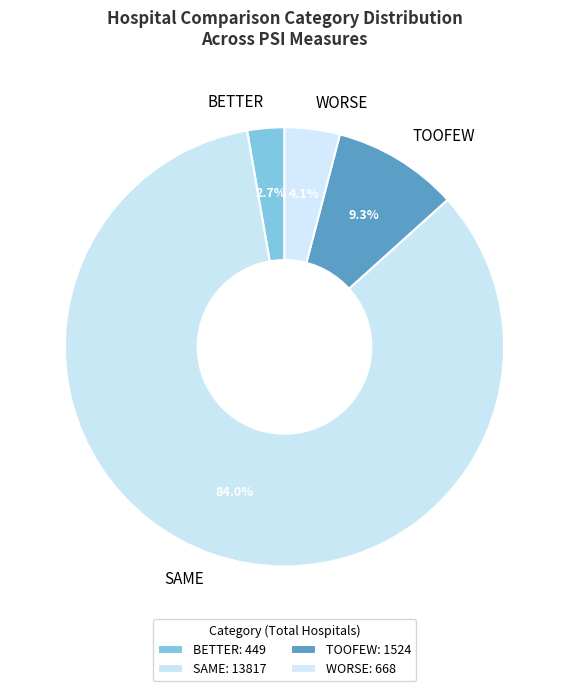

Do TOOFEW and SAME together represent more than half of the pie?

Yes